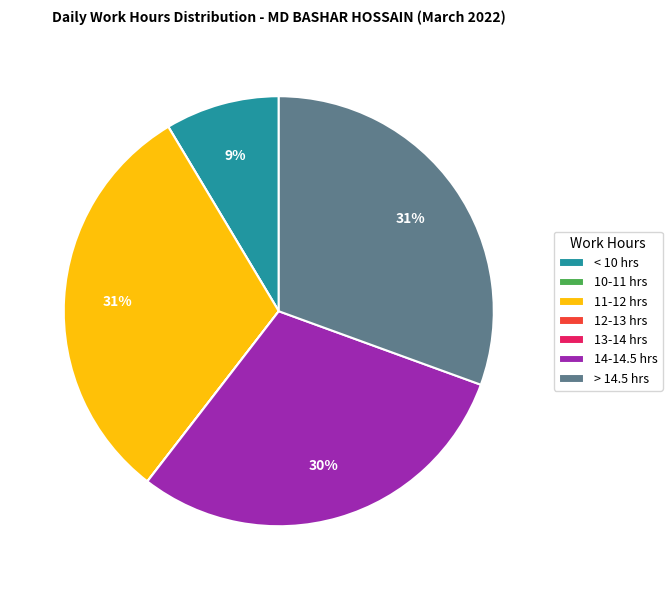

What percentage is the > 14.5 hrs slice, to the nearest percent?

31%